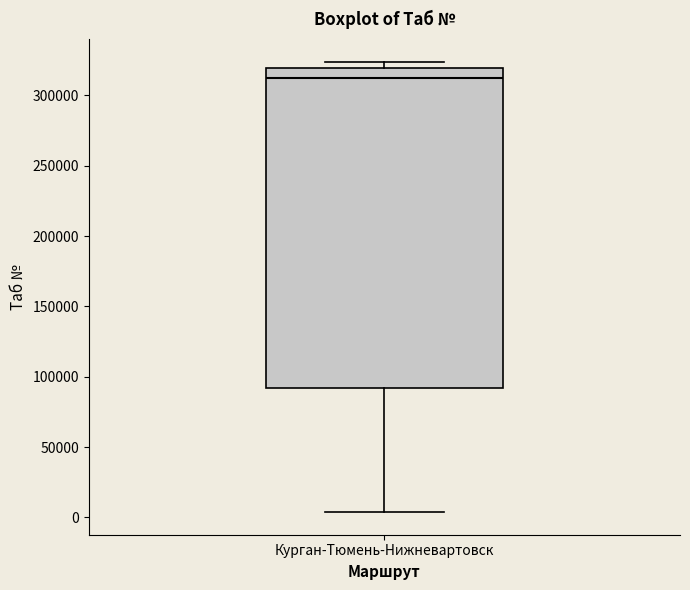

Where is the upper edge of the box for Курган-Тюмень-Нижневартовск on the y-axis? The values are not printed on the chart, so give them approximately, as read against the axis.

320000